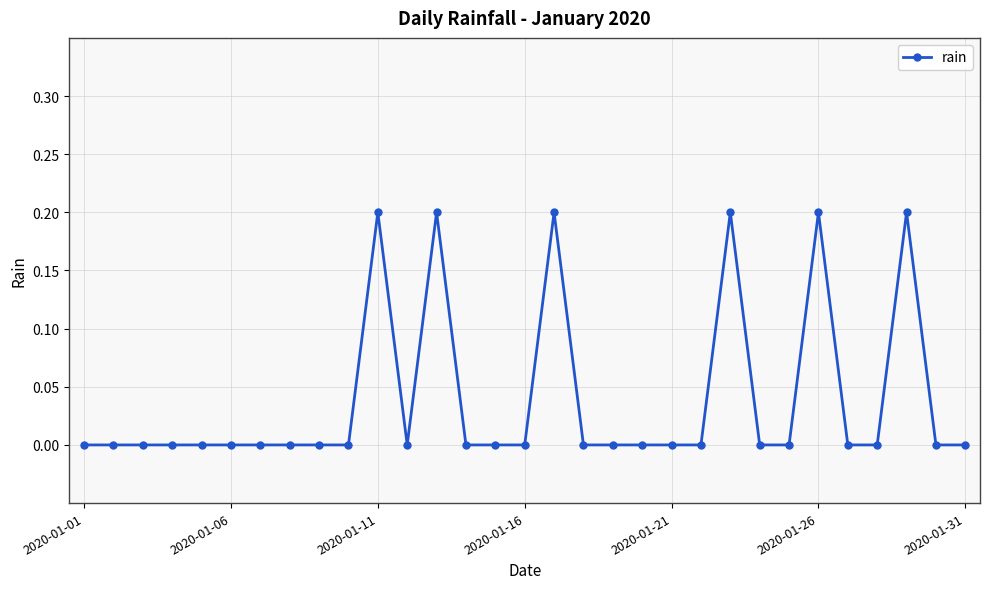

What is the value of the 11th point from the left?

0.2